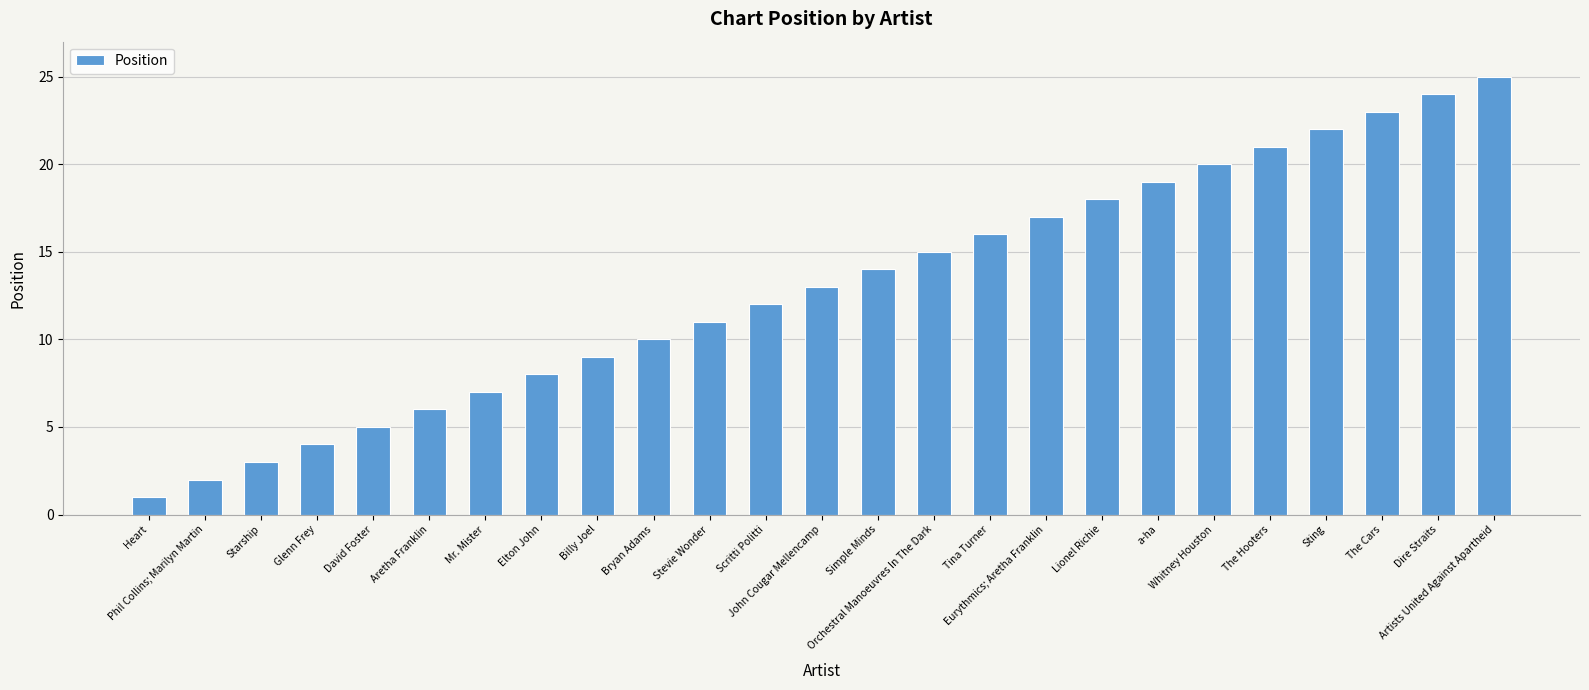

At which category does the chart reach its minimum across all series?

Heart